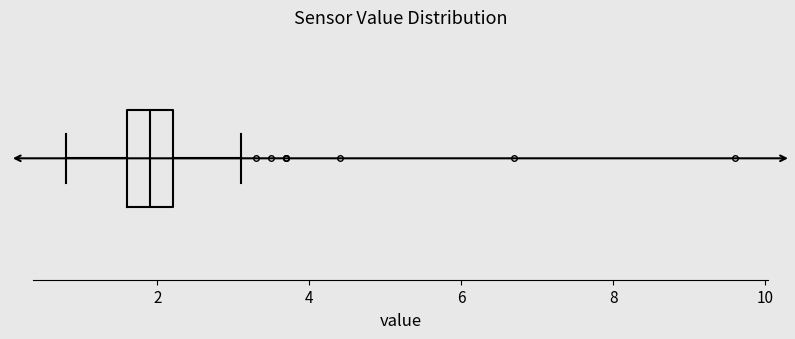

Transcribe this box plot: give where the median line is, the range the box spans, and where the two whiskers end, as read against the x-axis. The values are not printed on the chart, so give them approximately, as read against the axis.

median 2.0, box 1.6 to 2.2, whiskers 0.8 to 3.2